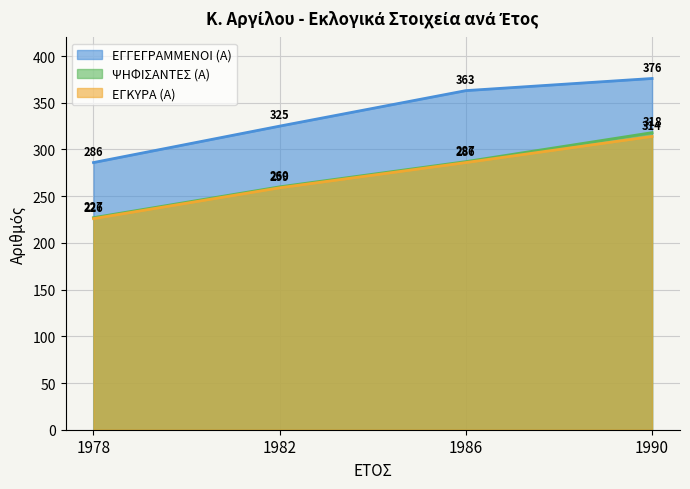

True or false: ΨΗΦΙΣΑΝΤΕΣ (Α) has more than 1 interior local peaks.

False